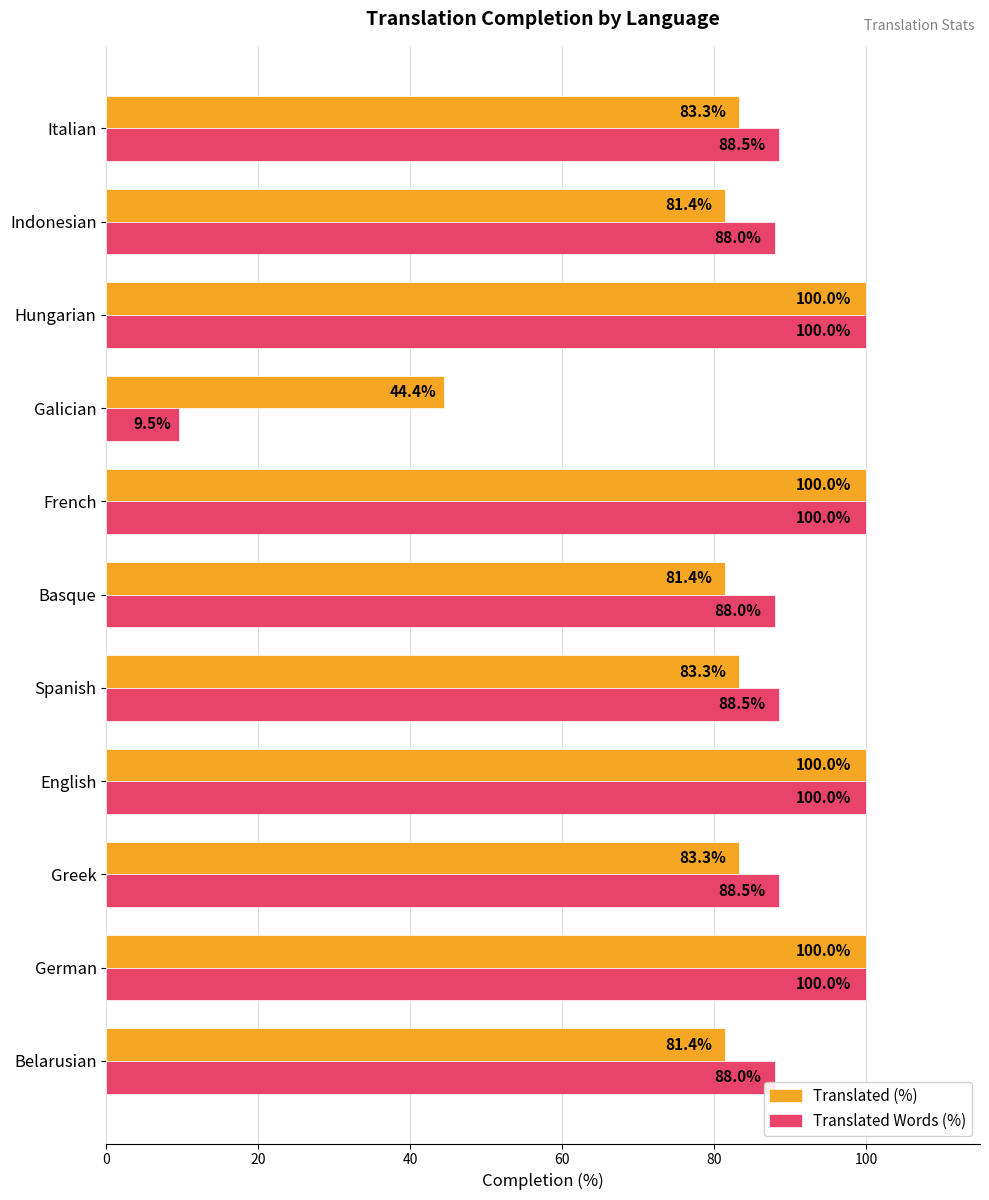

Between Spanish and Galician, which series saw the biggest shift?

Translated Words (%)